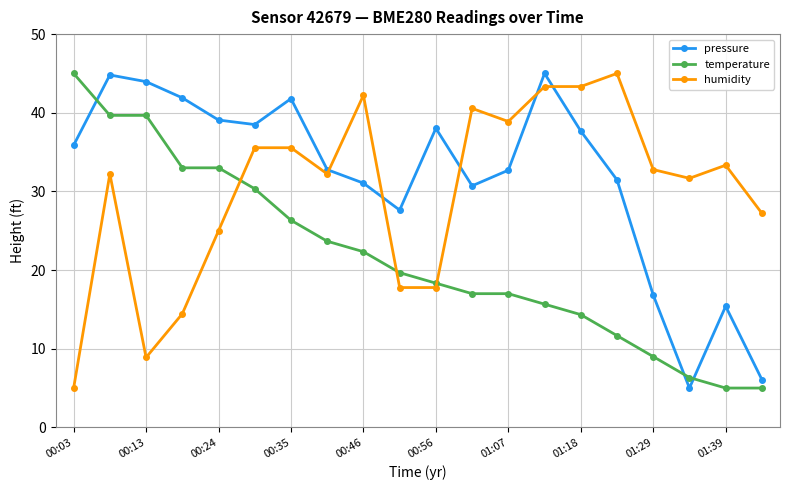

How many times do humidity and temperature cross each other?

3